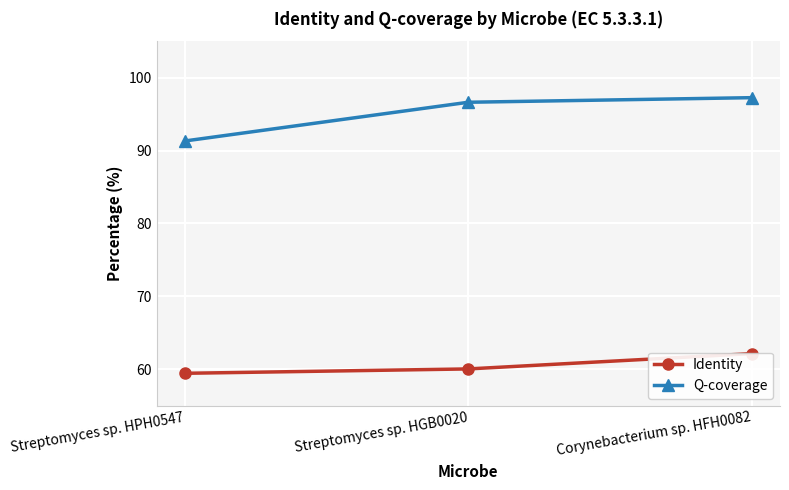

What is the spread (max minus min) of values at Streptomyces sp. HPH0547?

31.9